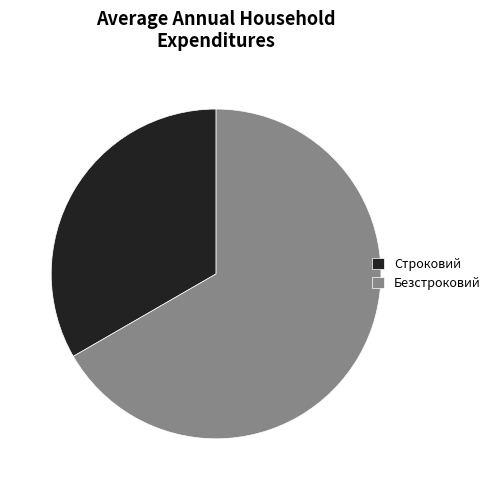

What is the ratio of the value at Безстроковий to the value at Строковий?

2.0